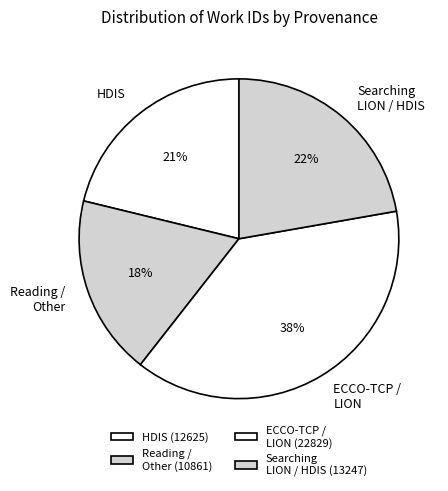

Is ECCO-TCP / LION the majority of the pie?

No